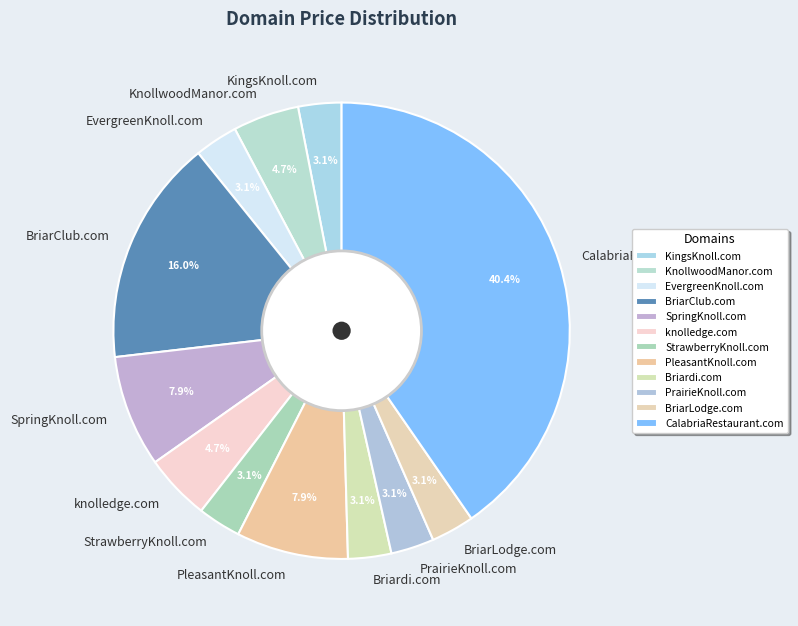

True or false: knolledge.com accounts for 5% of the total.

True